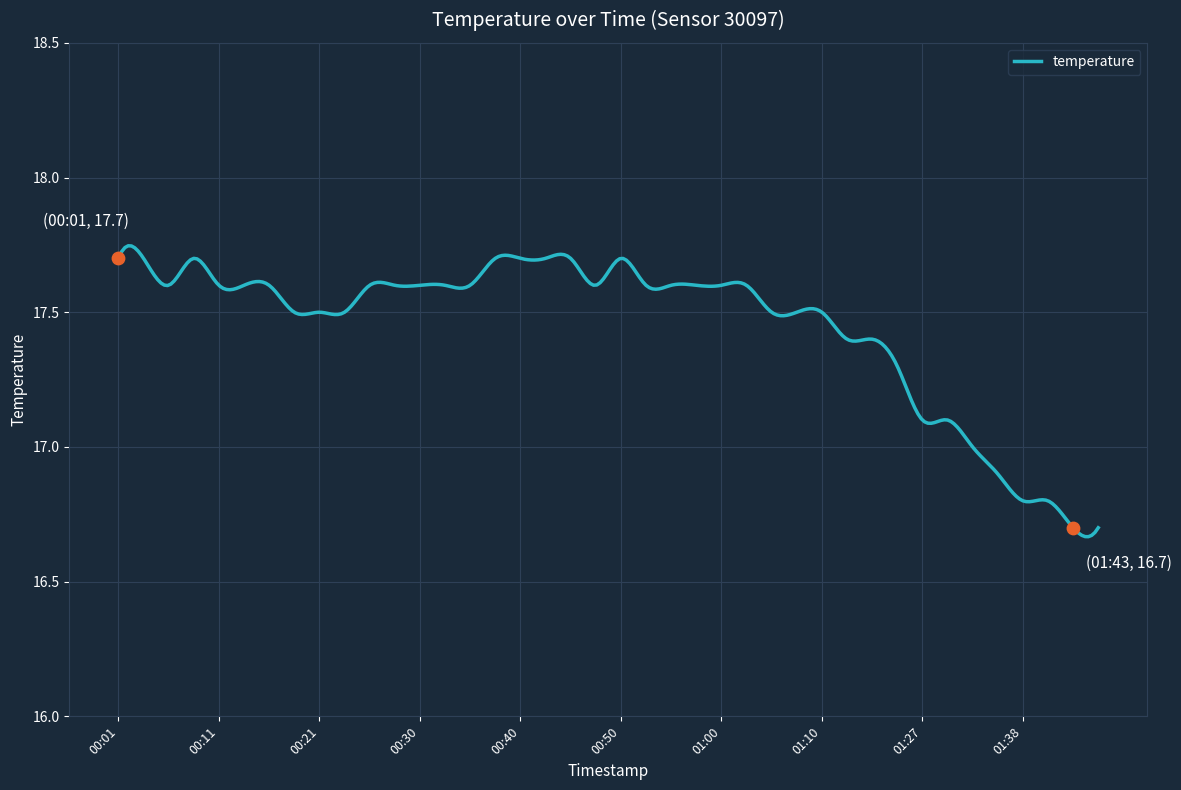

Approximately how many times larger is the value at 01:43 compared to 00:43?

0.9